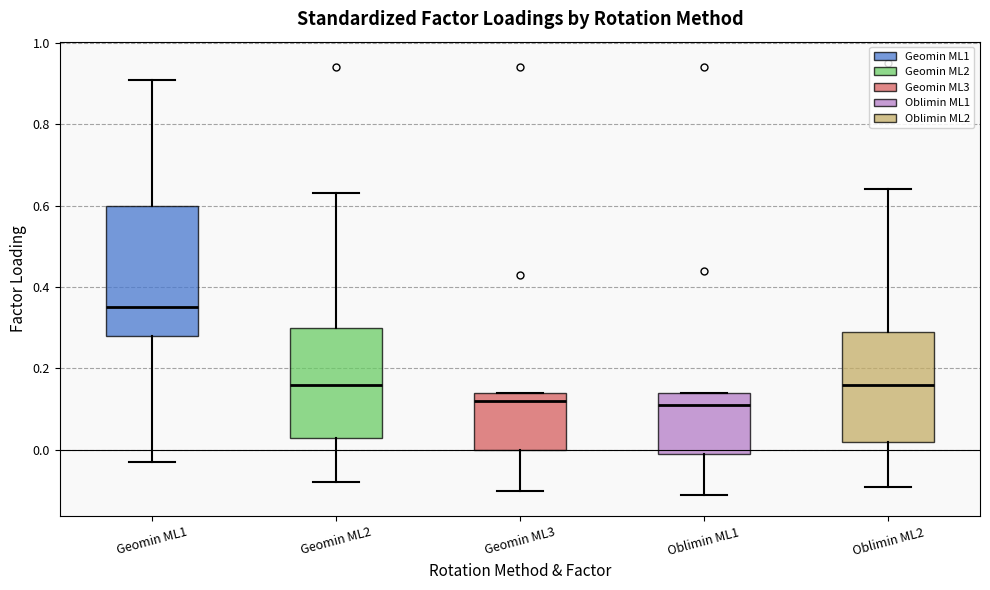

Reading left to right, read every box against the y-axis: the position of its median line, the range the box covers, and the ends of its whiskers. The values are not printed on the chart, so give them approximately, as read against the axis.

Geomin ML1: median 0.36, box 0.28 to 0.60, whiskers -0.02 to 0.92
Geomin ML2: median 0.16, box 0.04 to 0.30, whiskers -0.08 to 0.64
Geomin ML3: median 0.12, box 0.00 to 0.14, whiskers -0.10 to 0.14
Oblimin ML1: median 0.12, box 0.00 to 0.14, whiskers -0.10 to 0.14
Oblimin ML2: median 0.16, box 0.02 to 0.30, whiskers -0.08 to 0.64